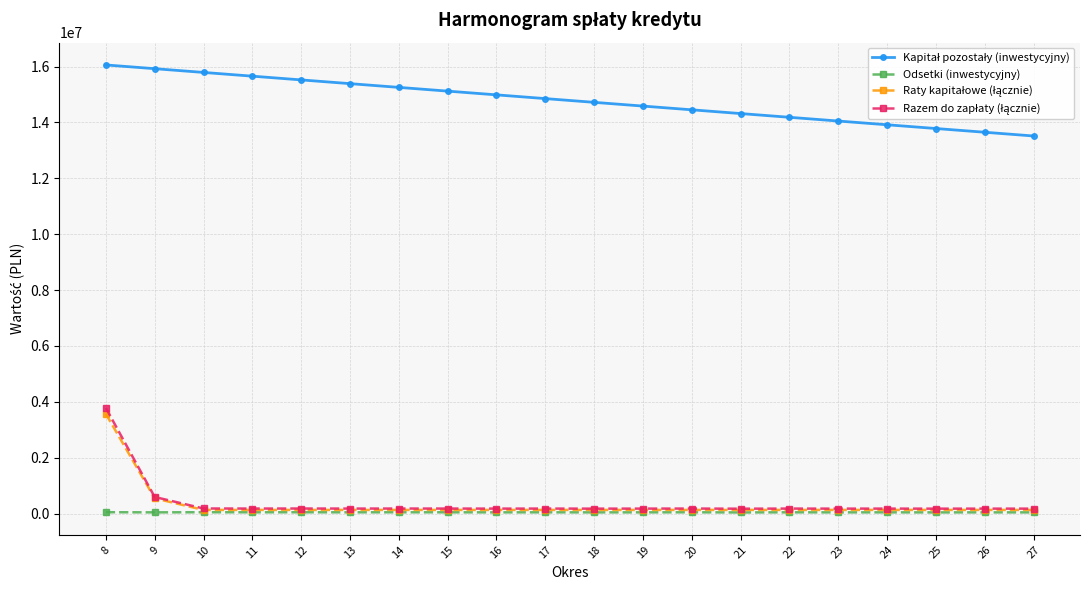

At how many categories does at least one series exceed 6703554?

20